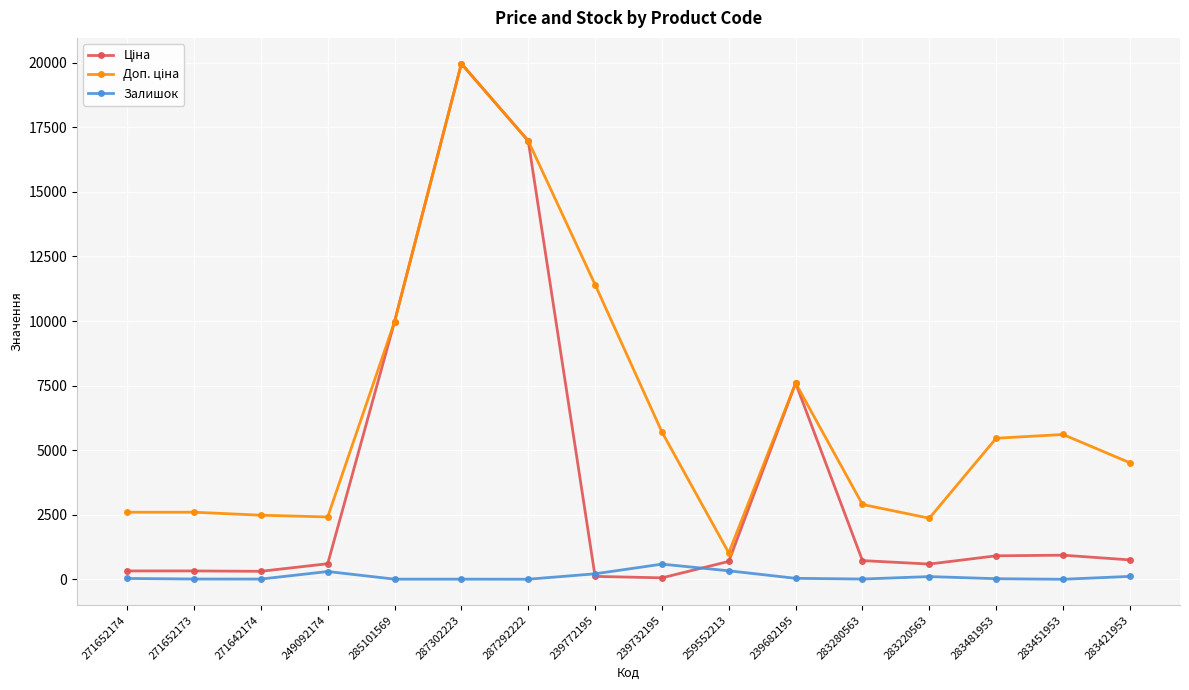

At which category is the sum across all series the highest?

287302223